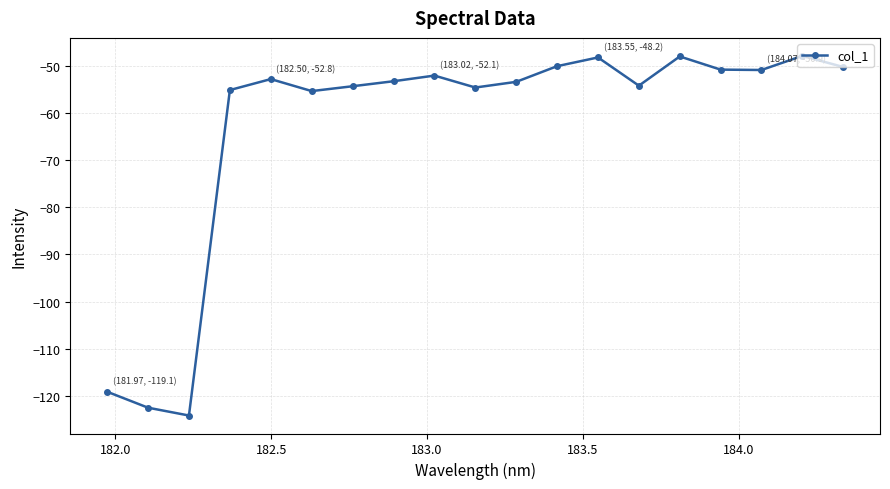

What is the minimum value shown in the chart?

-124.1